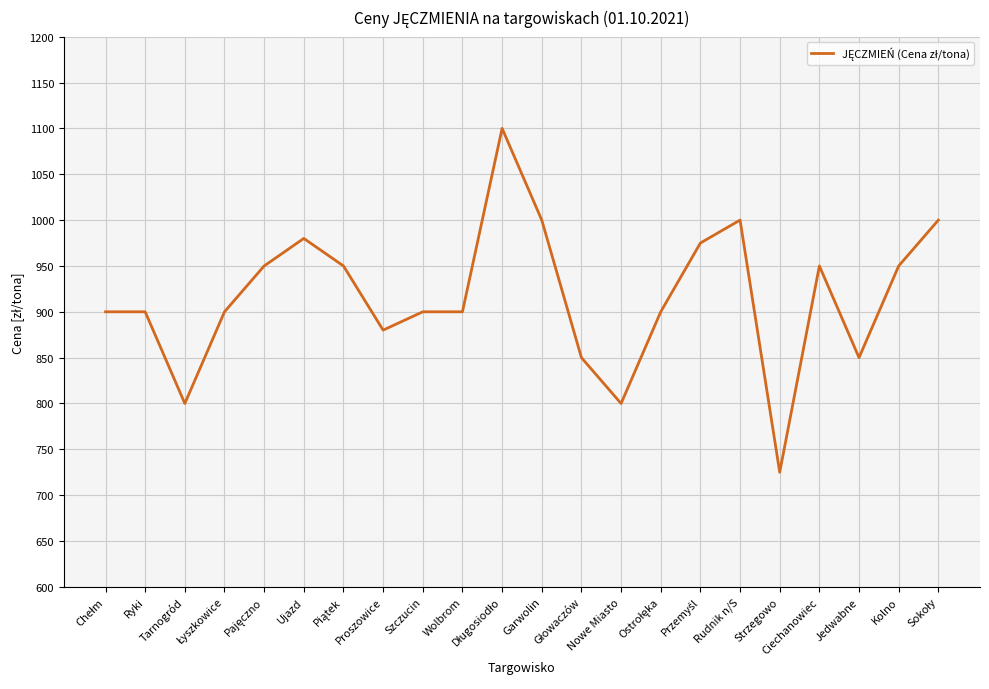

What is the smallest value displayed?

725